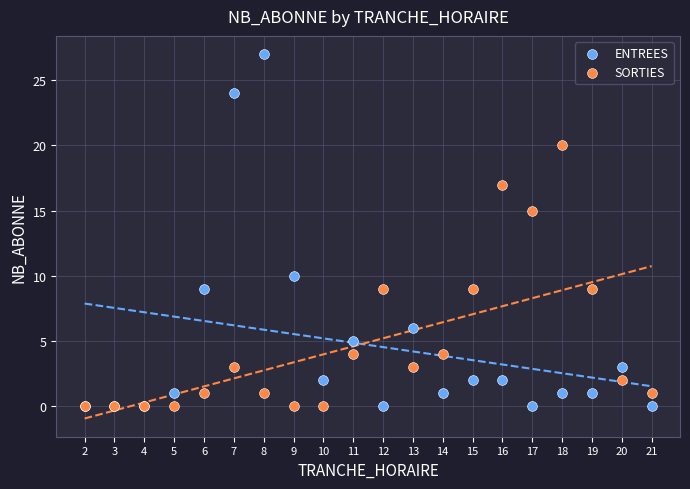

In the ENTREES series, what Y value is closest to 13?

10